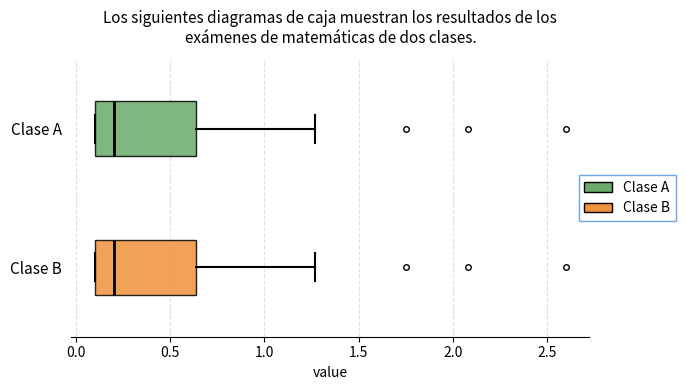

Reading bottom to top, transcribe this box plot: for each box, give where its median line is, the range the box spans, and where its two whiskers end, as read against the x-axis. The values are not printed on the chart, so give them approximately, as read against the axis.

Clase B: median 0.20, box 0.10 to 0.65, whiskers 0.10 to 1.25
Clase A: median 0.20, box 0.10 to 0.65, whiskers 0.10 to 1.25